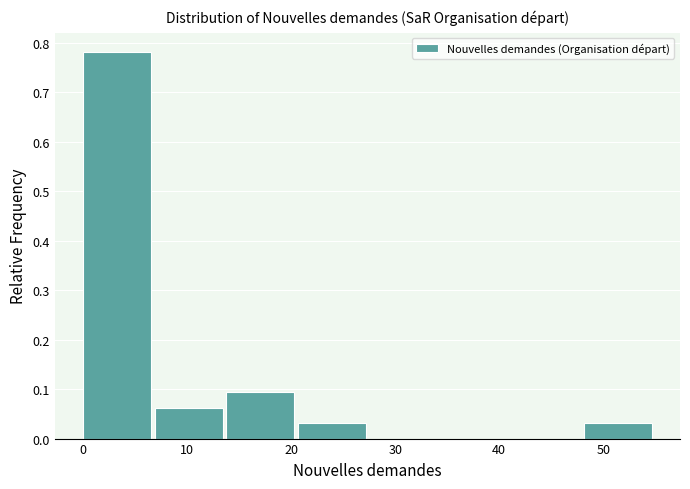

Reading left to right, list every bar in this chart as the range it spans on the x-axis followed by its height. Neither the bar edges nor the heights are printed on the chart, so give them approximately, as read against the axes.

0 to 7: 0.78
7 to 14: 0.06
14 to 21: 0.09
21 to 28: 0.03
28 to 34: 0
34 to 41: 0
41 to 48: 0
48 to 55: 0.03